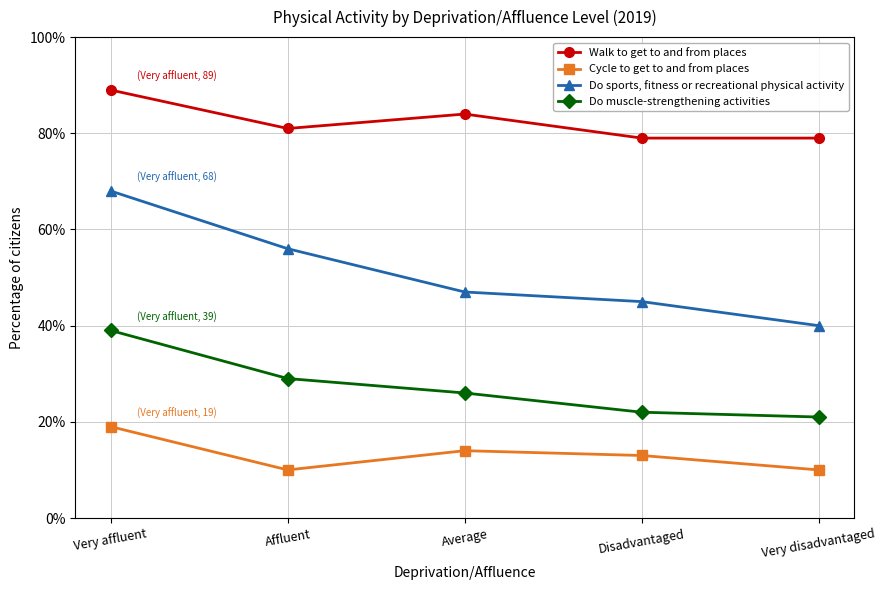

The Do sports, fitness or recreational physical activity series shows 68 at Very affluent. True or false?

True